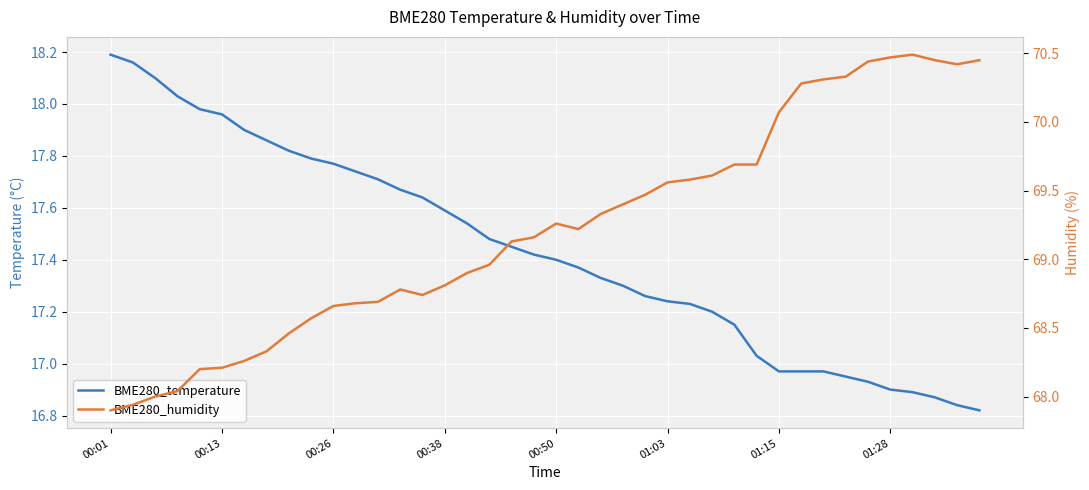

At which category does the chart reach its minimum across all series?

39